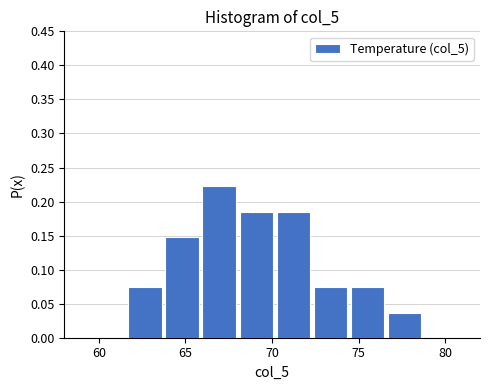

Which range on the x-axis has the tallest bar?

66.0 to 68.0